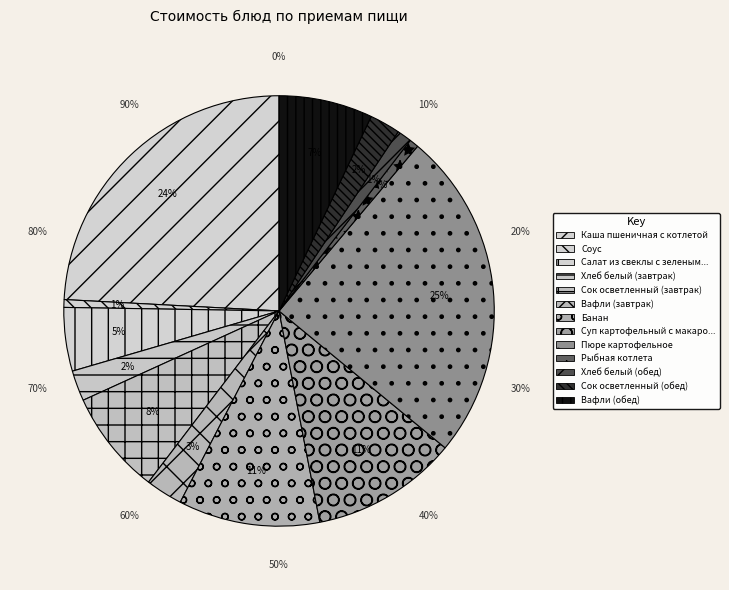

What percentage is the Вафли (обед) slice, to the nearest percent?

7%